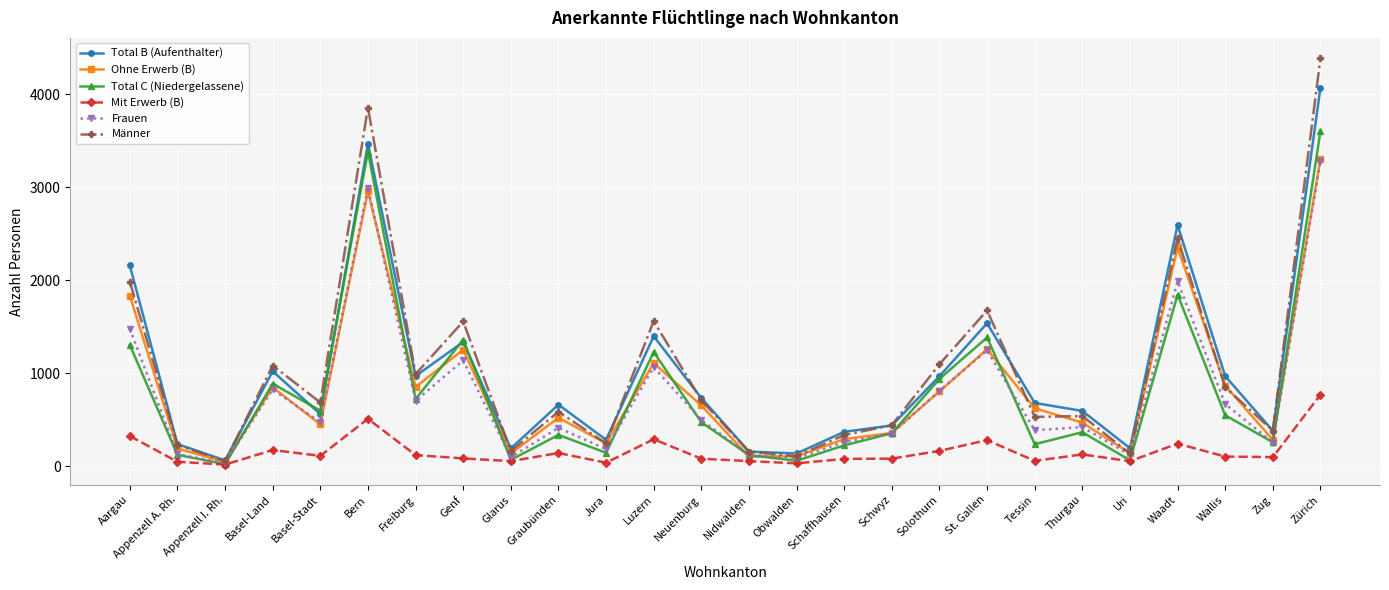

What is the approximate value of Total C (Niedergelassene) at Aargau, to the nearest 50?

1300